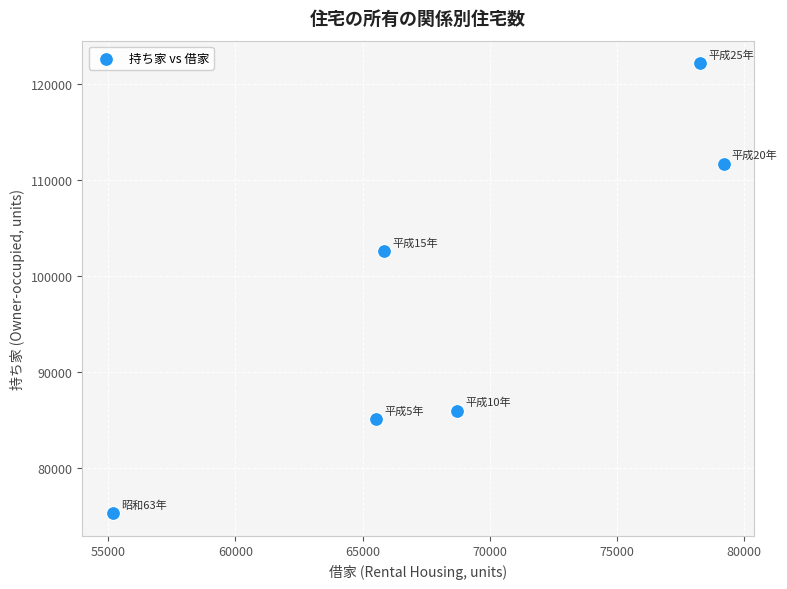

What Y value in the scatter plot is closest to 98745?

102580